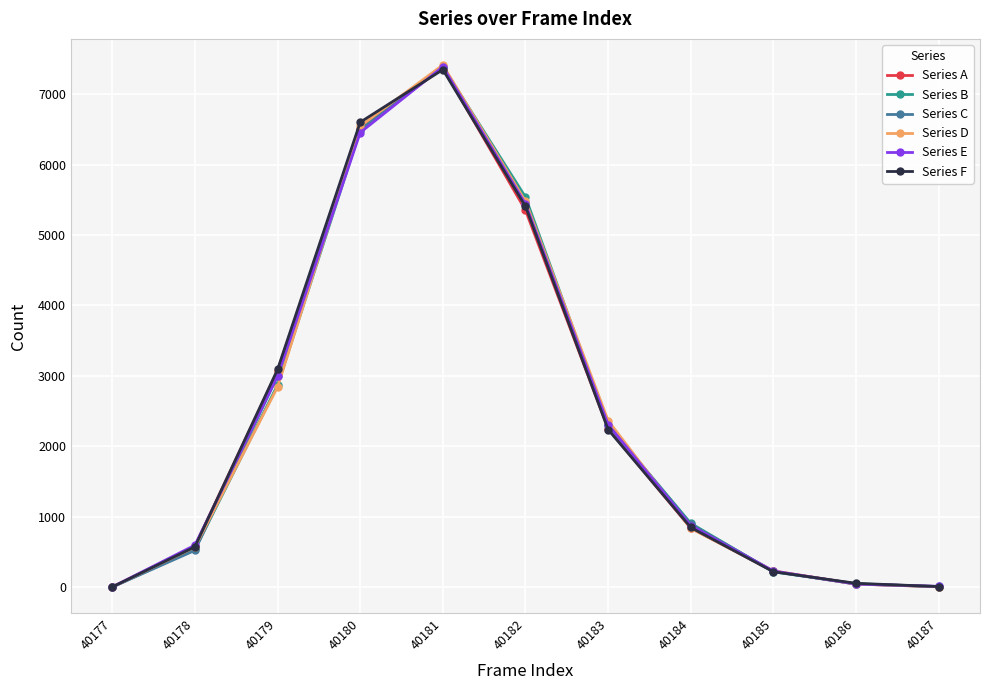

Is this an area chart (filled region under the line)?

No